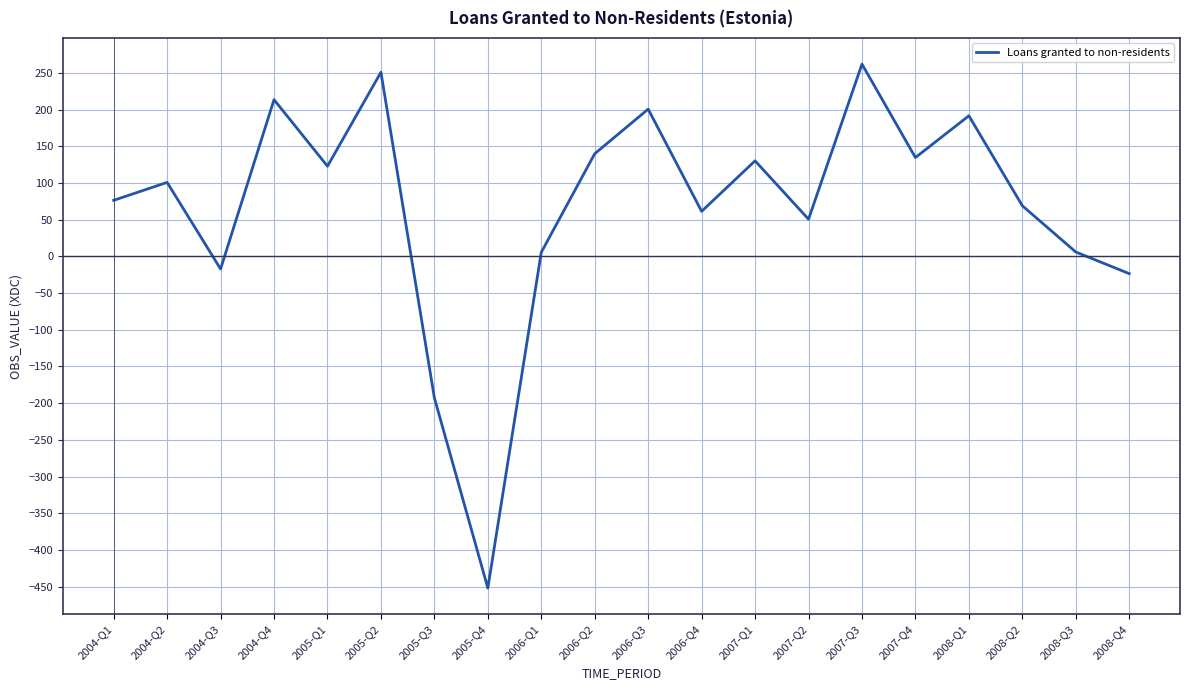

How many values are above zero?

16